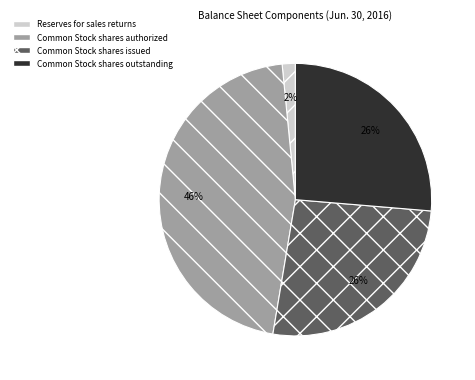

Do Common Stock shares outstanding and Common Stock shares authorized together represent more than half of the pie?

Yes